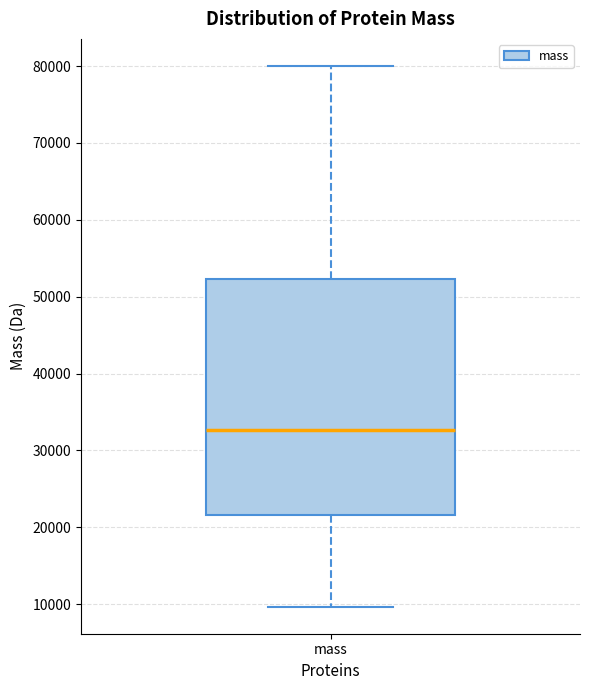

Transcribe this box plot: give where the median line is, the range the box spans, and where the two whiskers end, as read against the y-axis. The values are not printed on the chart, so give them approximately, as read against the axis.

median 33000, box 22000 to 52000, whiskers 10000 to 80000